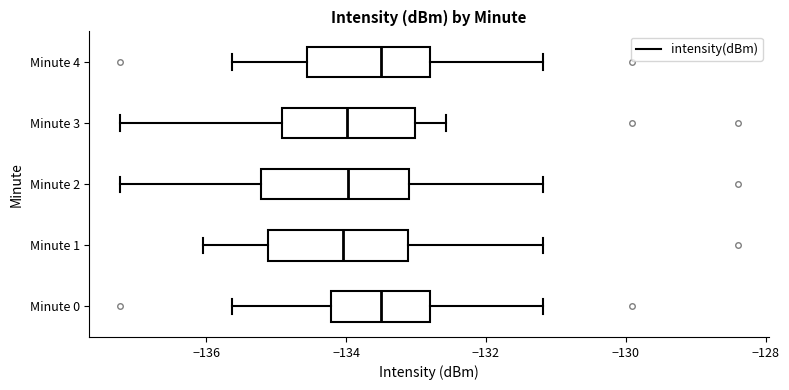

Reading bottom to top, transcribe this box plot: for each box, give where its median line is, the range the box spans, and where its two whiskers end, as read against the x-axis. The values are not printed on the chart, so give them approximately, as read against the axis.

Minute 0: median -133.6, box -134.2 to -132.8, whiskers -135.6 to -131.2
Minute 1: median -134.0, box -135.2 to -133.2, whiskers -136.0 to -131.2
Minute 2: median -134.0, box -135.2 to -133.2, whiskers -137.2 to -131.2
Minute 3: median -134.0, box -135.0 to -133.0, whiskers -137.2 to -132.6
Minute 4: median -133.6, box -134.6 to -132.8, whiskers -135.6 to -131.2